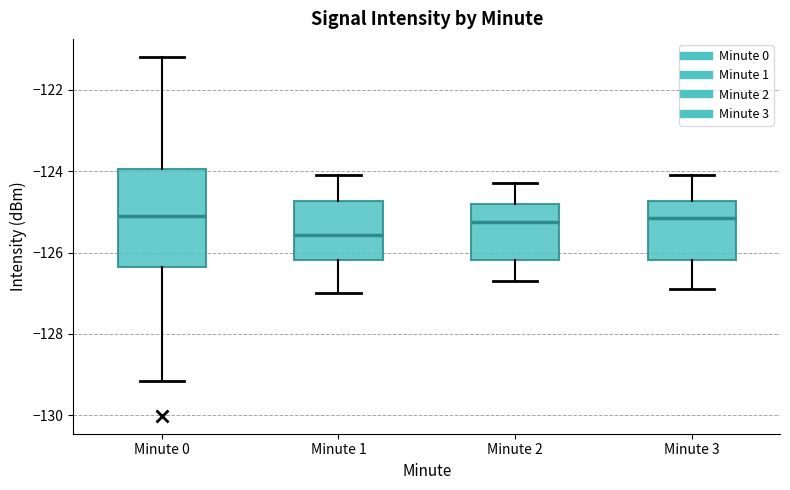

Comparing the boxes themselves (not the whiskers), which one is the tallest?

Minute 0